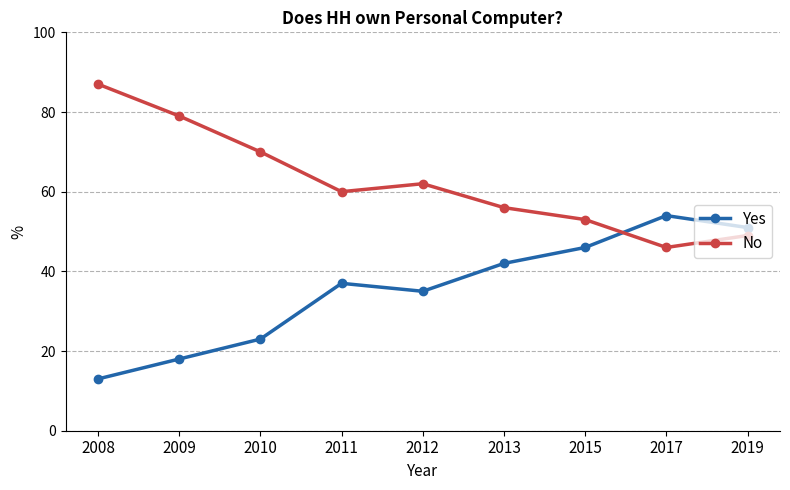

What are all the series names shown in the legend?

Yes, No